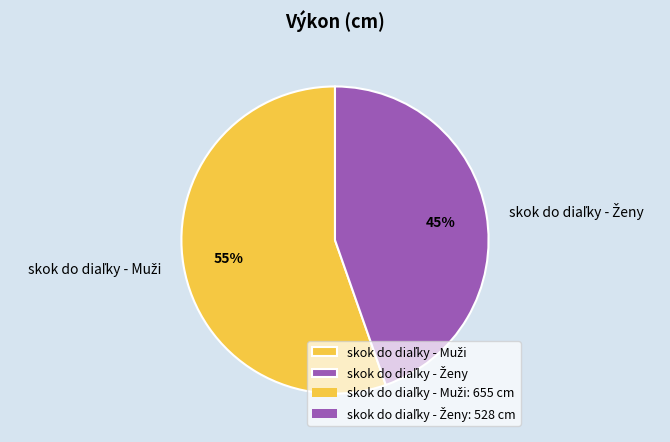

Does any single category account for the majority?

Yes